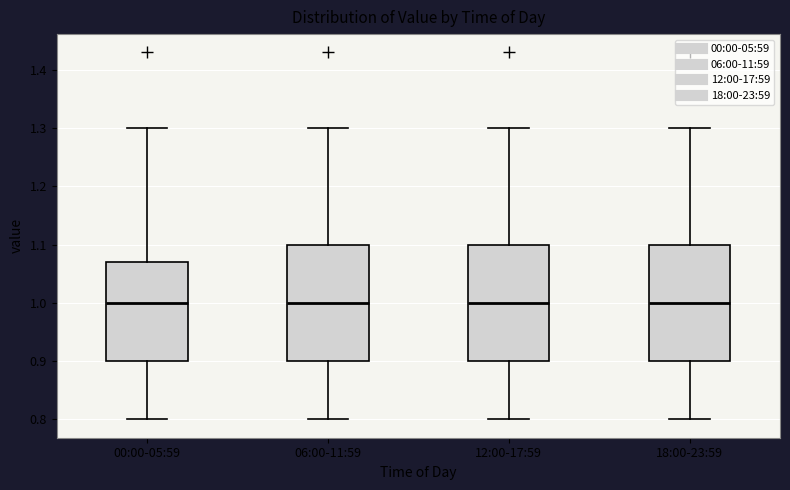

Where is the upper edge of the box for 06:00-11:59 on the y-axis? The values are not printed on the chart, so give them approximately, as read against the axis.

1.10